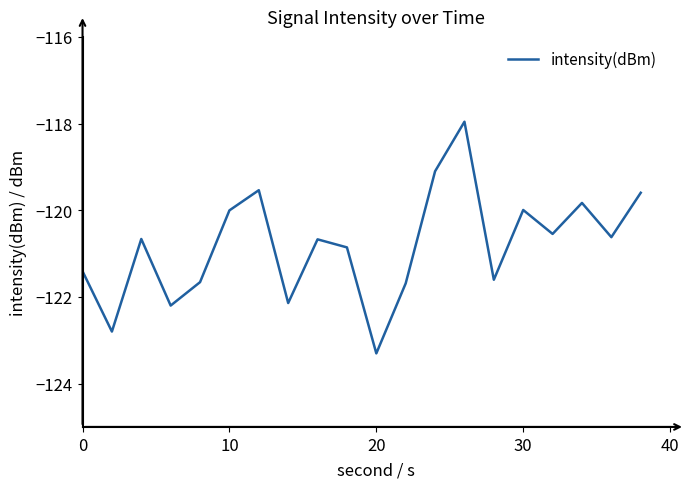

What is the difference between the maximum and minimum values?

5.3